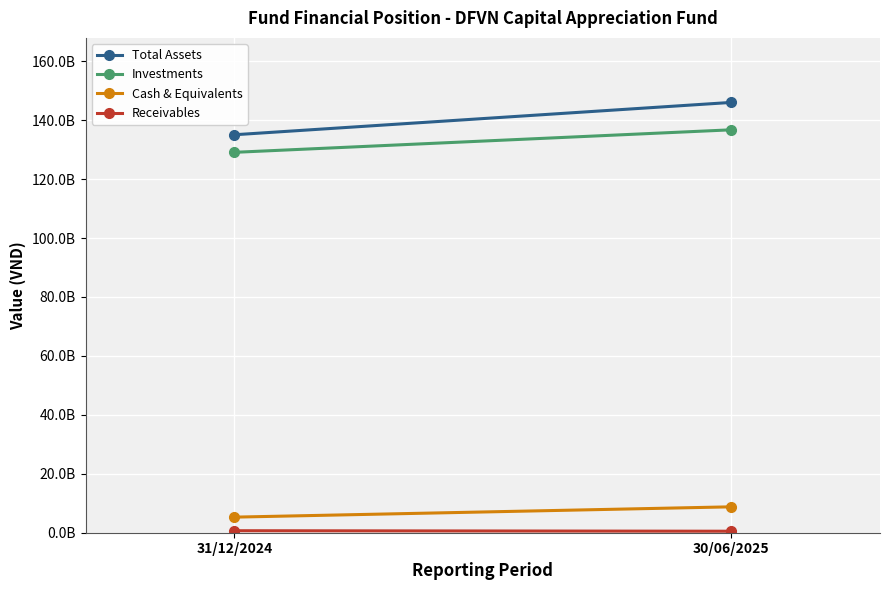

Reading right to left, list all the values displayed in this chart.

Total Assets: 146014782486	135049566205
Investments: 136720804000	129082507700
Cash & Equivalents: 8785678486	5289353605
Receivables: 508300000	677704900